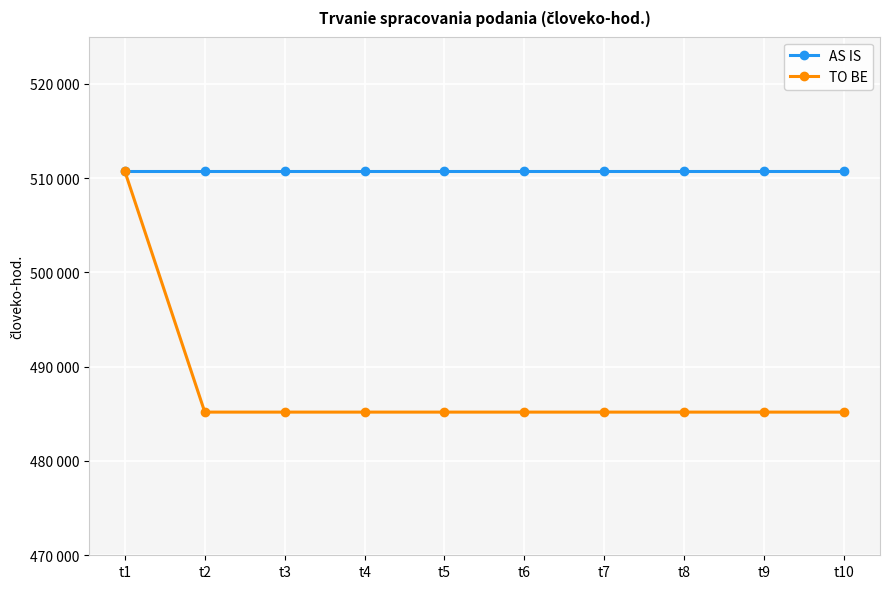

Which series changed the most between t2 and t8?

AS IS